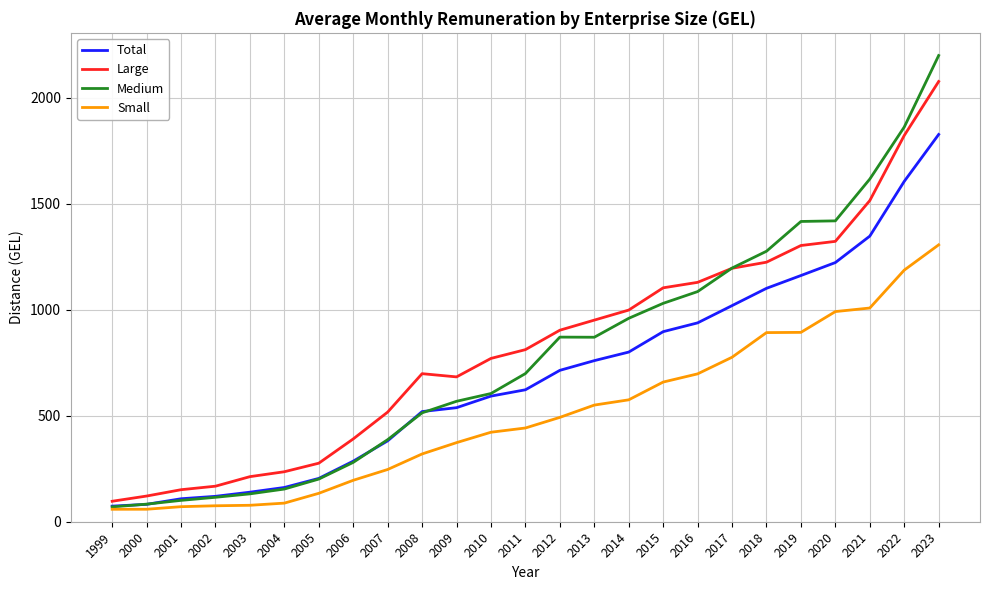

Which series has the widest spread of values?

Medium